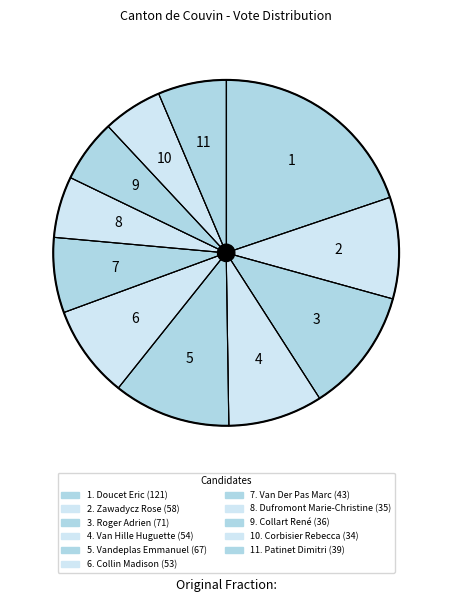

What is the smallest slice in the pie chart?

Corbisier Rebecca